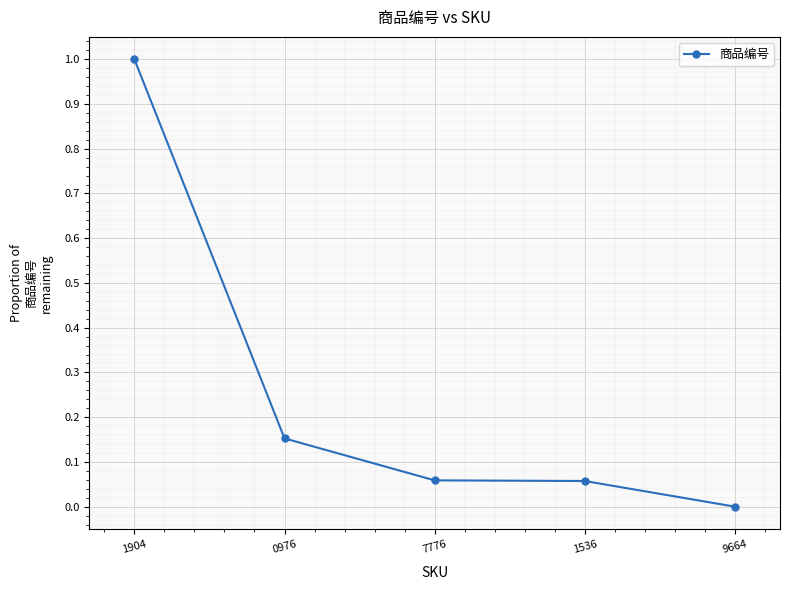

What position from the left is 1904?

1